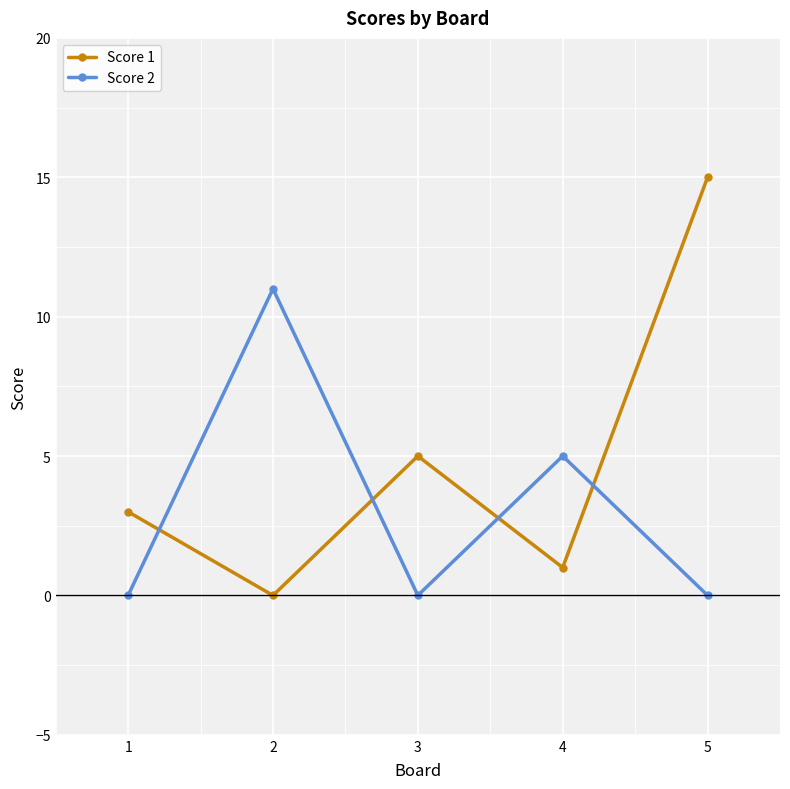

Between 2 and 5, which series saw the biggest shift?

Score 1